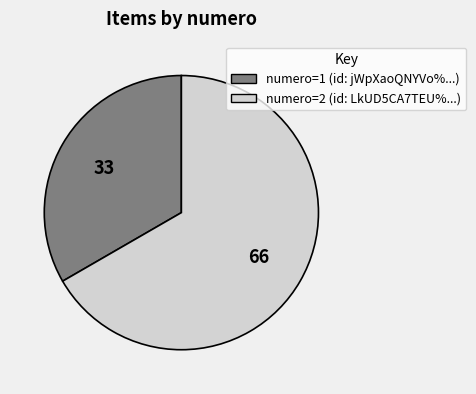

True or false: numero=1 (id: jWpXaoQNYVo%...) accounts for 25% of the total.

False